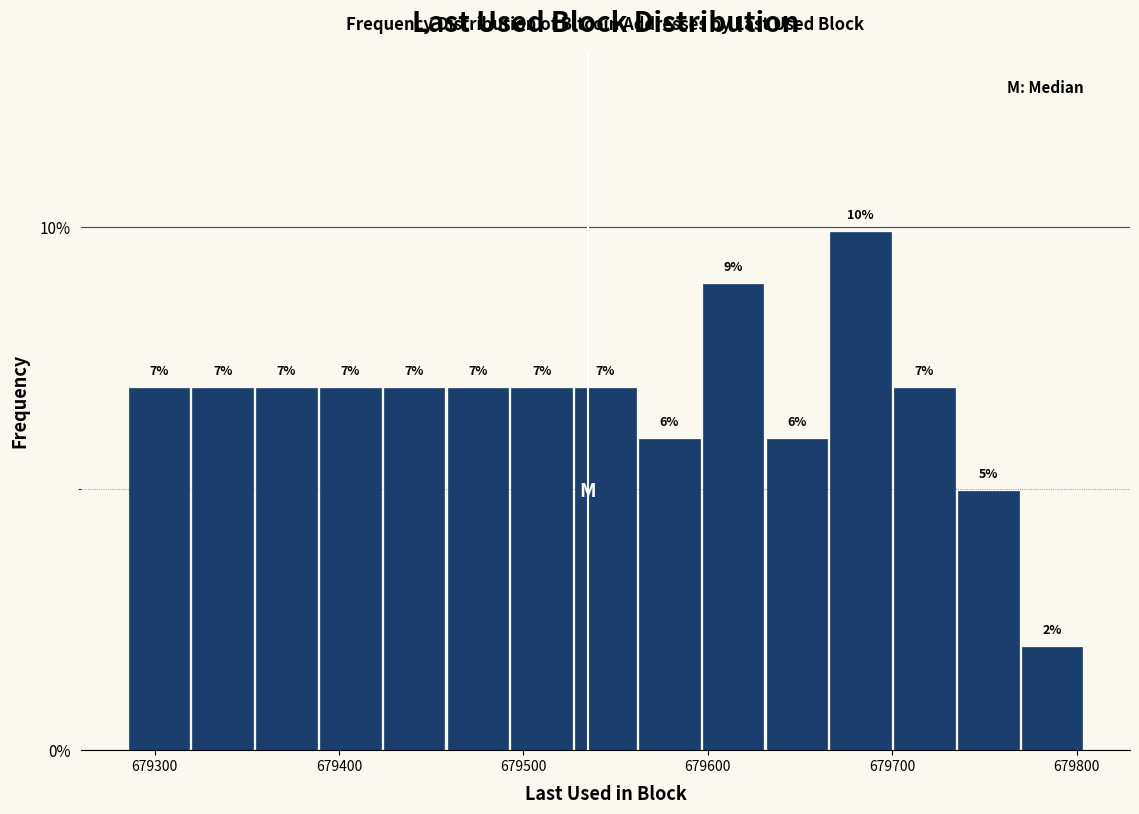

Read against the x-axis, roughly where is the centre of the tallest bar?

679680